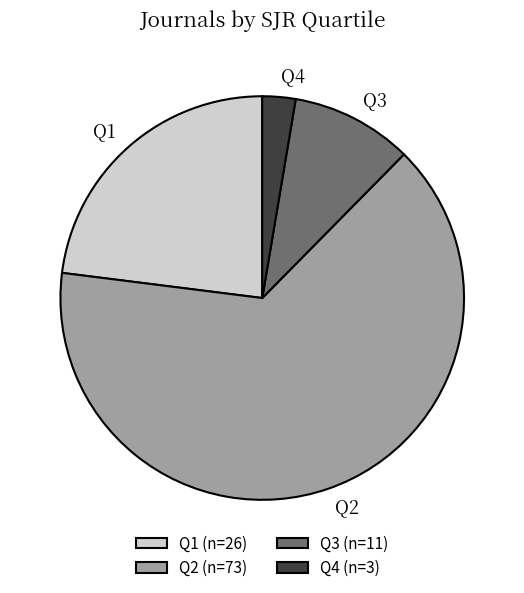

Between Q3 and Q2, which is larger?

Q2